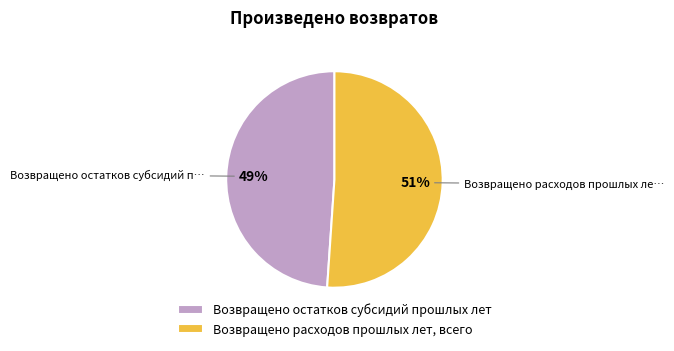

To the nearest percent, what percentage of the pie is Возвращено расходов прошлых лет, всего?

51%